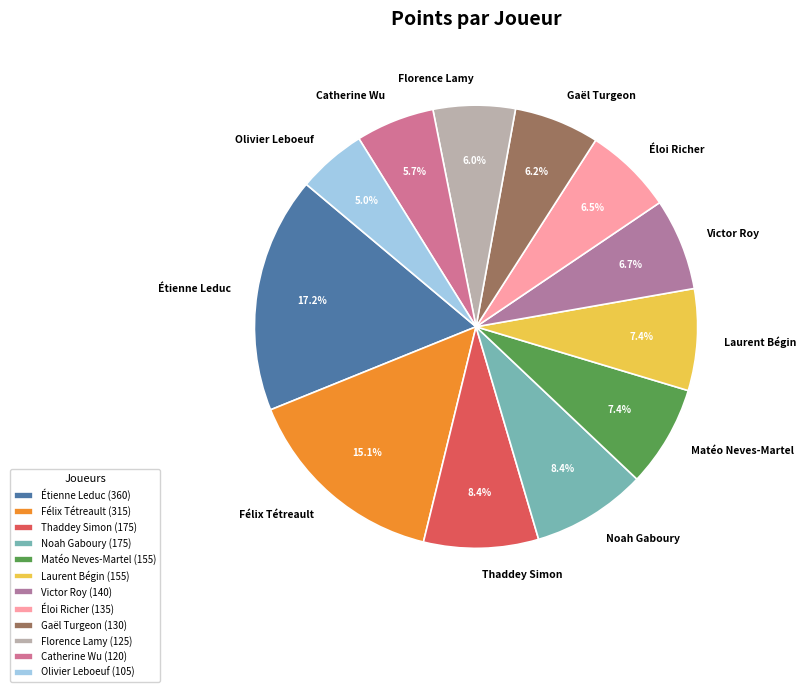

What is the ratio of the value at Félix Tétreault to the value at Gaël Turgeon?

2.4